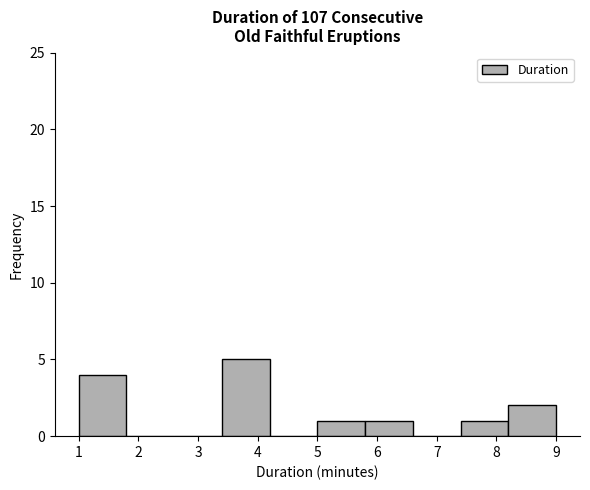

How tall is the bar that spans 7.4 to 8.2 on the x-axis? The values are not printed on the chart, so give them approximately, as read against the axis.

1